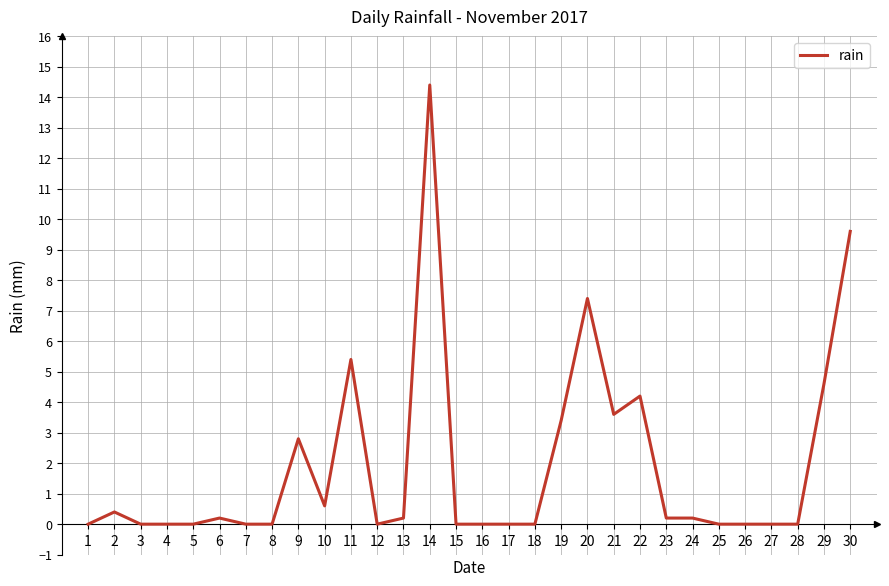

Is it true that the value at 12 is 8.5?

False